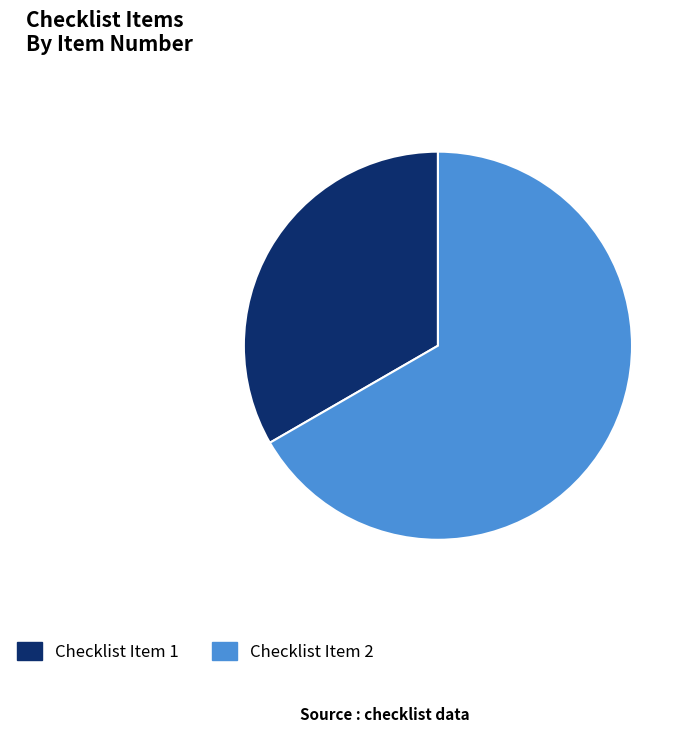

What is the majority slice?

Checklist Item 2